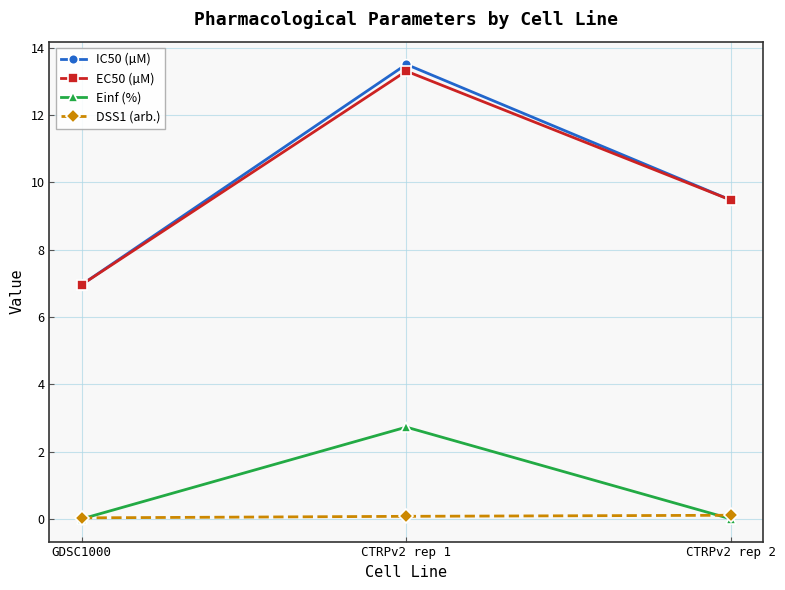

Where is IC50 (µM) nearest to the value 10?

CTRPv2 rep 2